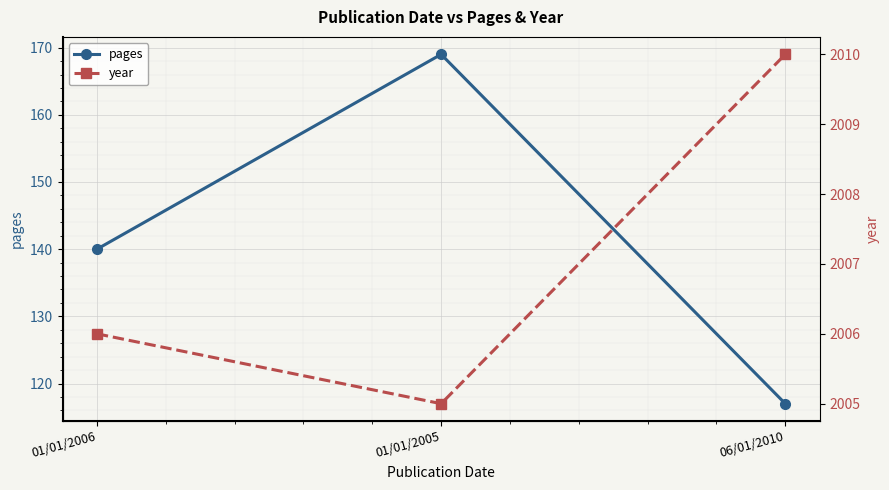

How many distinct data groups are displayed?

2